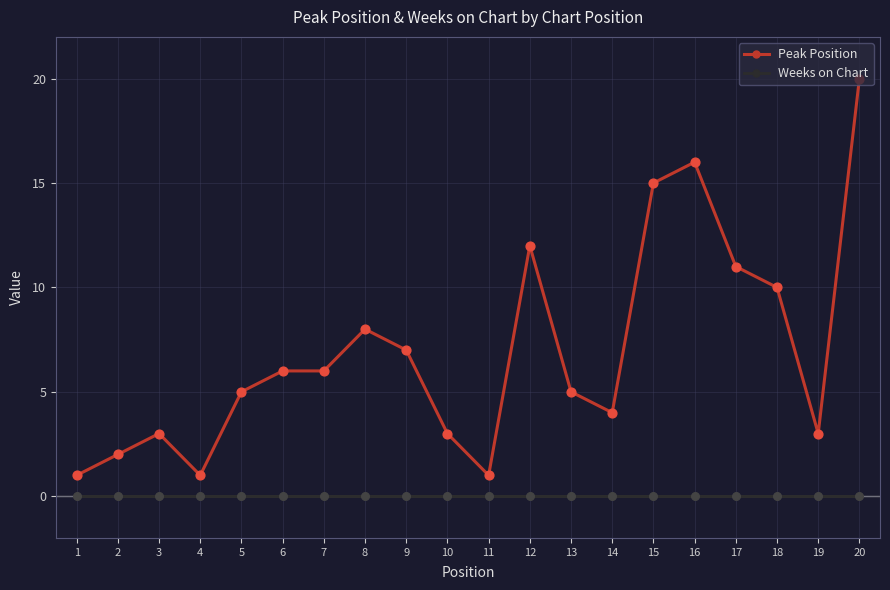

Which series changed the most between 14 and 16?

Peak Position